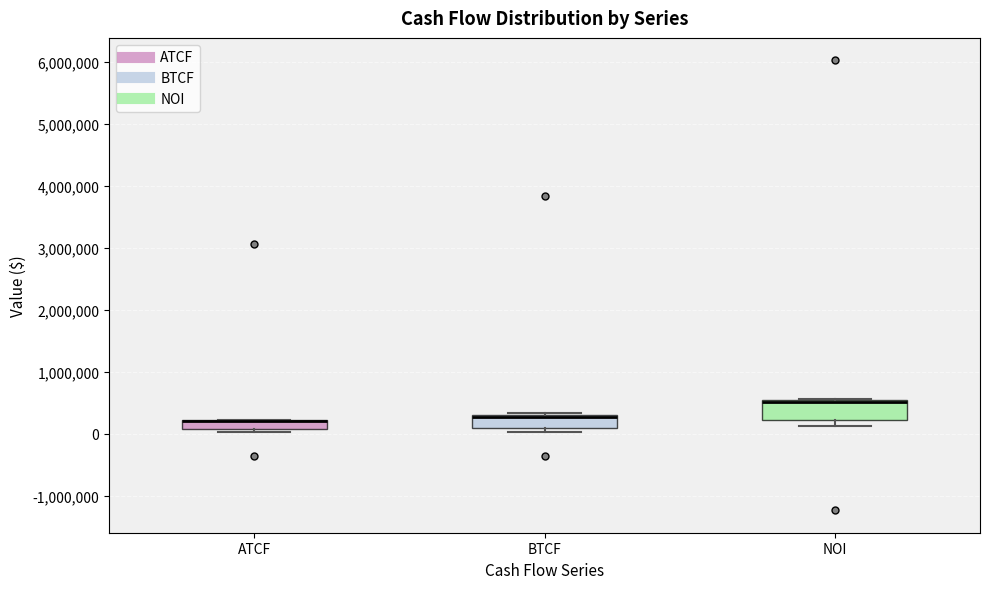

Where is the upper edge of the box for ATCF on the y-axis? The values are not printed on the chart, so give them approximately, as read against the axis.

200000